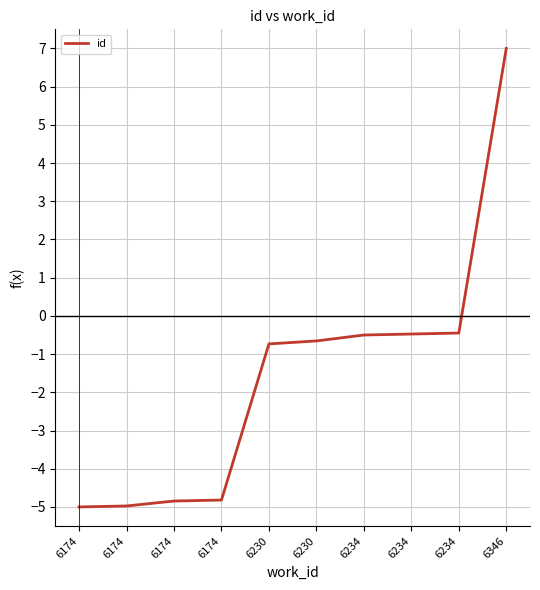

What is the difference between the maximum and minimum values?

12.0